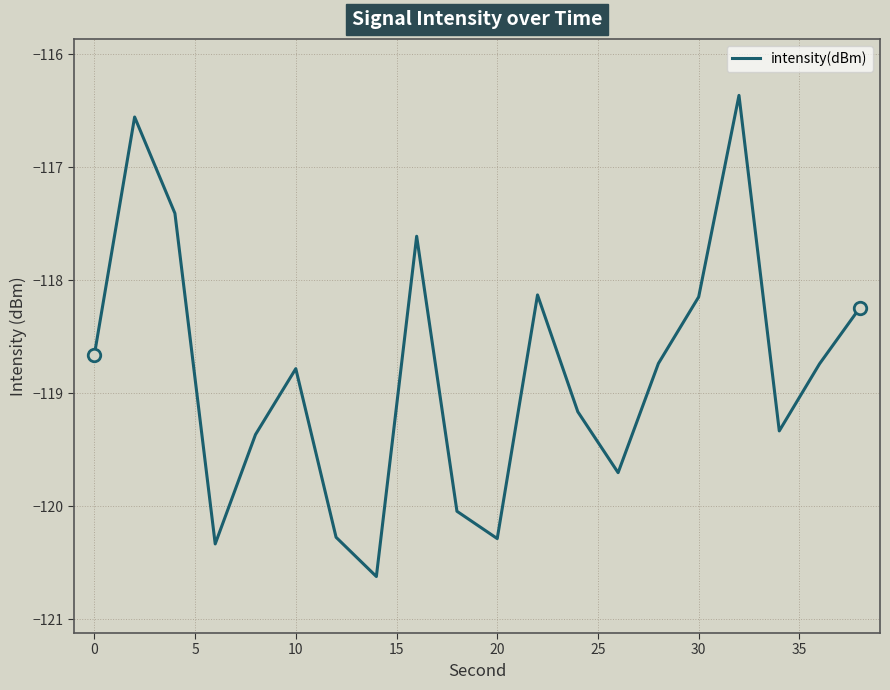

What is the minimum value shown in the chart?

-120.6